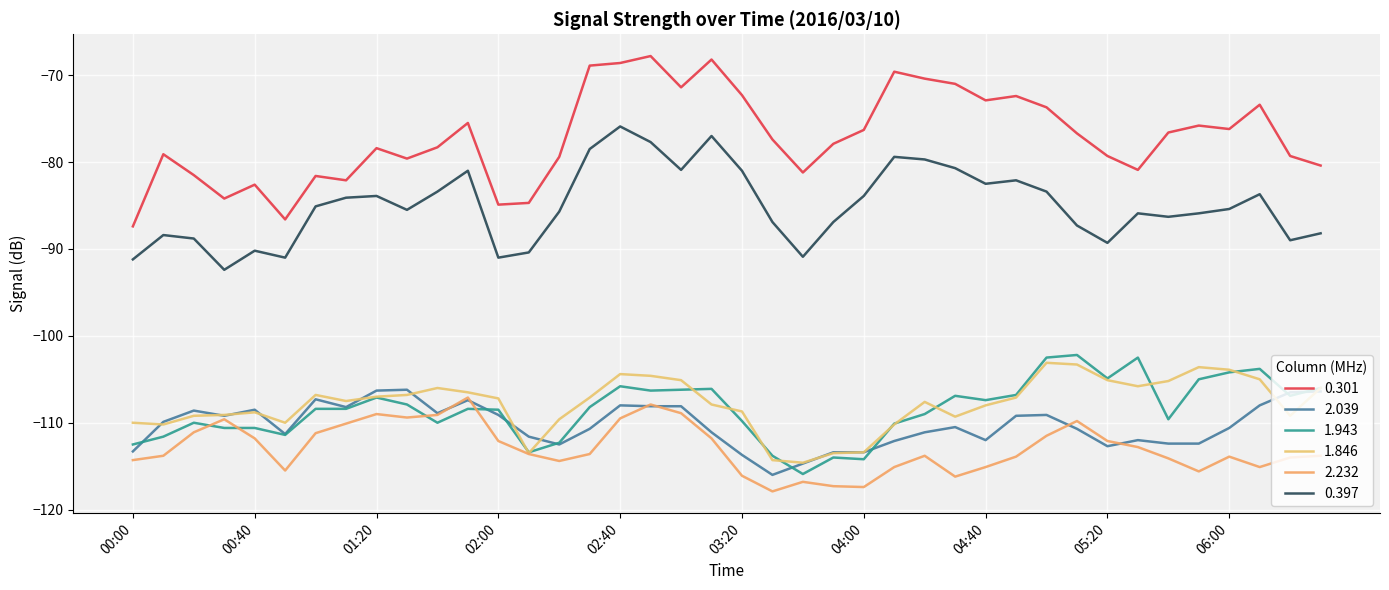

True or false: 1.943 and 0.397 intersect in this chart.

False